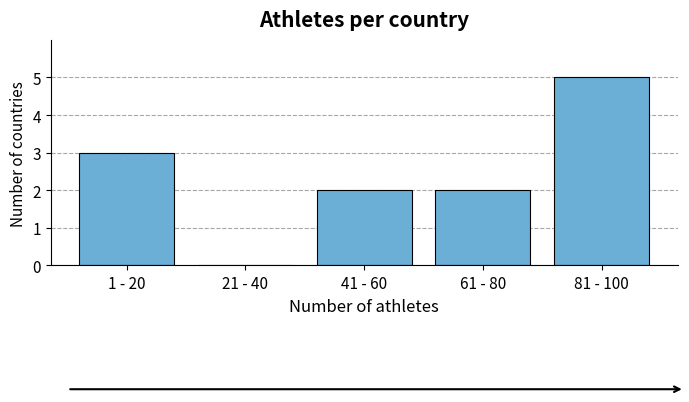

Reading left to right, extract all data points from this chart.

1 - 20=3	21 - 40=0	41 - 60=2	61 - 80=2	81 - 100=5